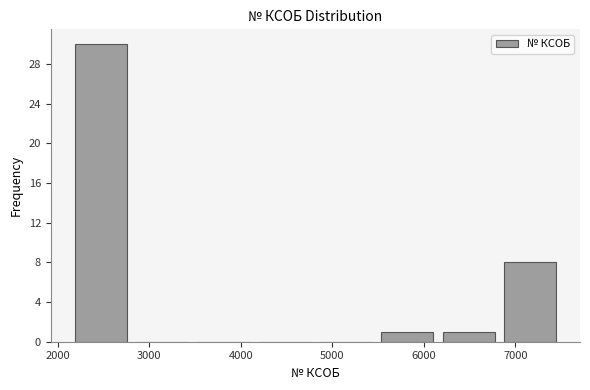

Over which range of the x-axis is the bar tallest?

2200 to 2900